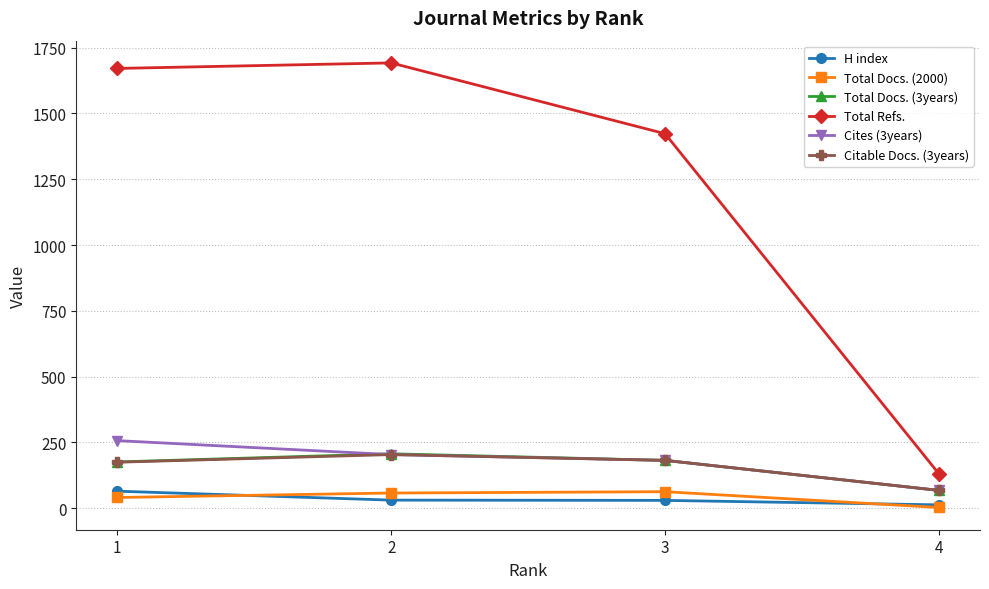

Which series has the largest total across all categories?

Total Refs.